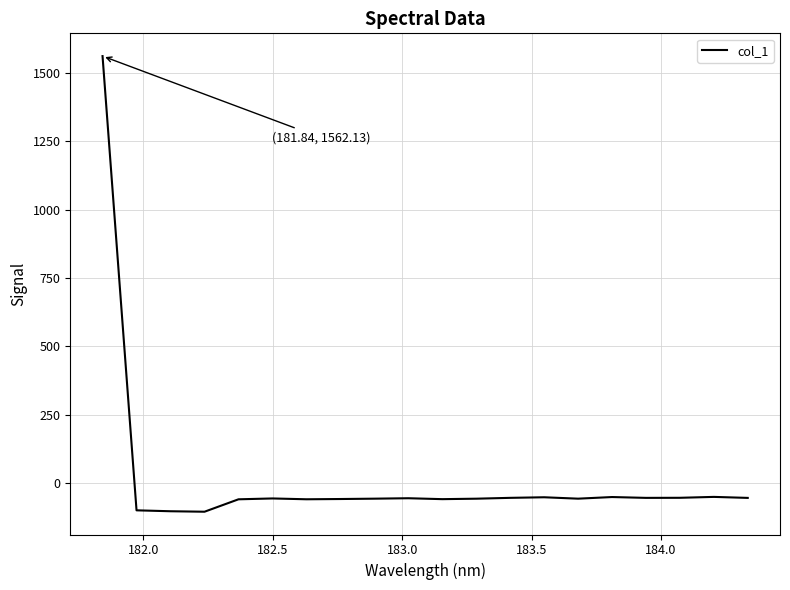

What is the maximum value shown in the chart?

1562.1